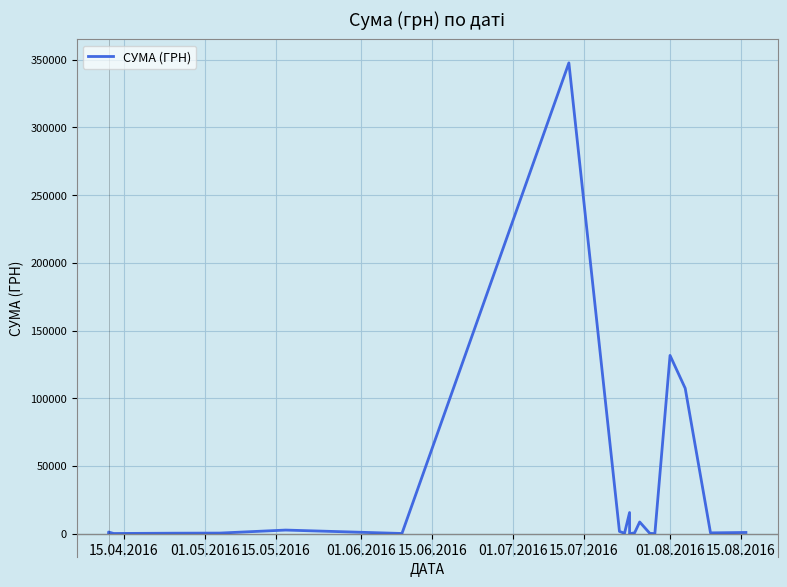

How many values exceed 682?

10